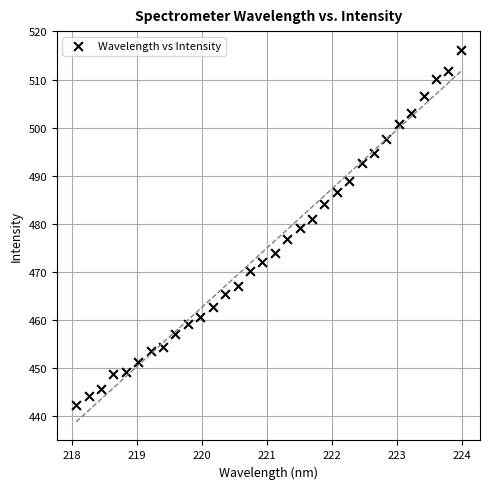

What is the range of X values (max minus min)?

5.9